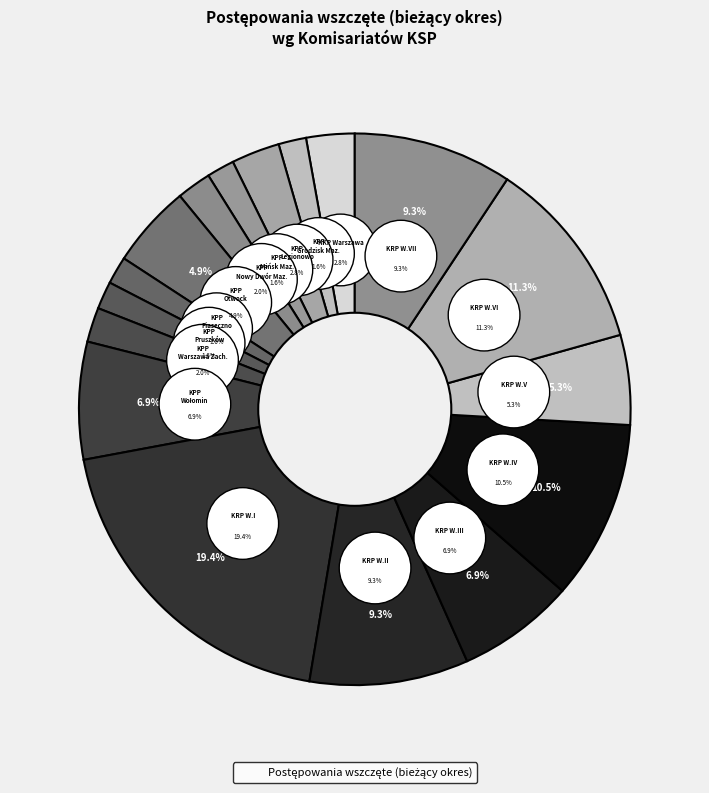

Which slice is the largest?

KRP Warszawa I